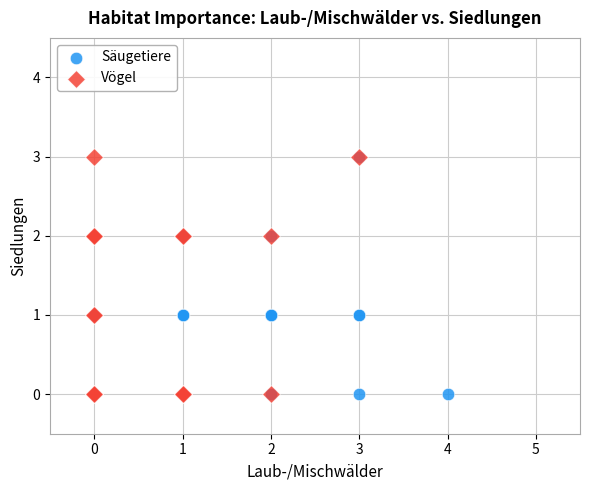

What are all the series names shown in the legend?

Säugetiere, Vögel